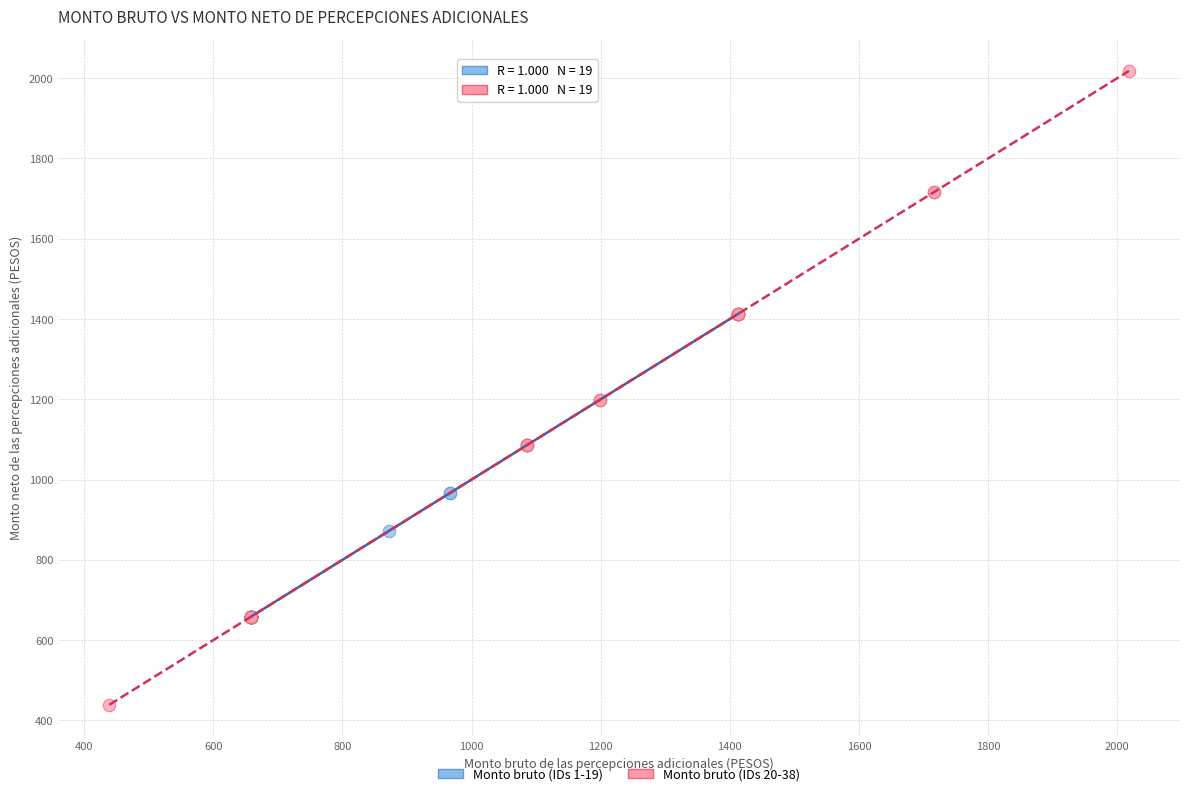

Which series reaches the maximum Y coordinate?

Monto bruto (IDs 20-38)